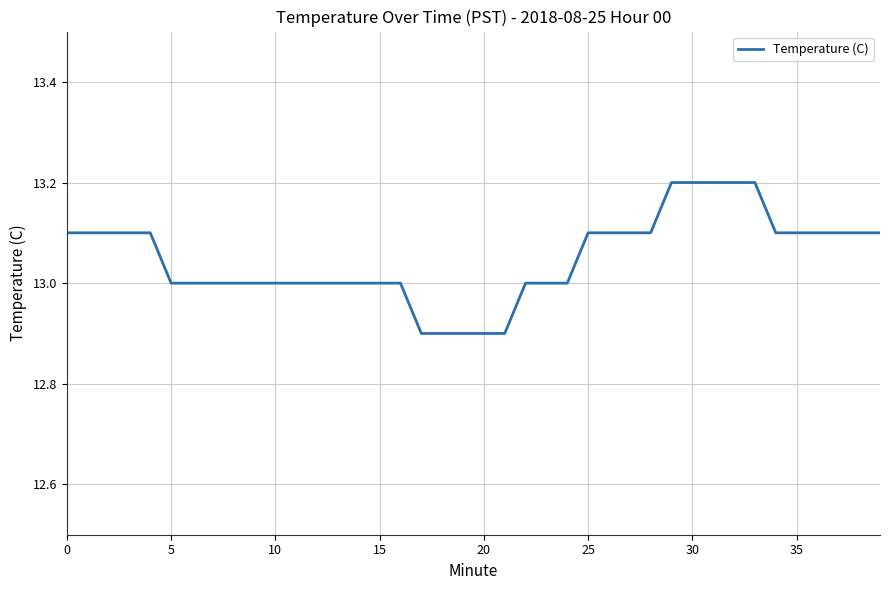

What is the difference between the maximum and minimum values?

0.3